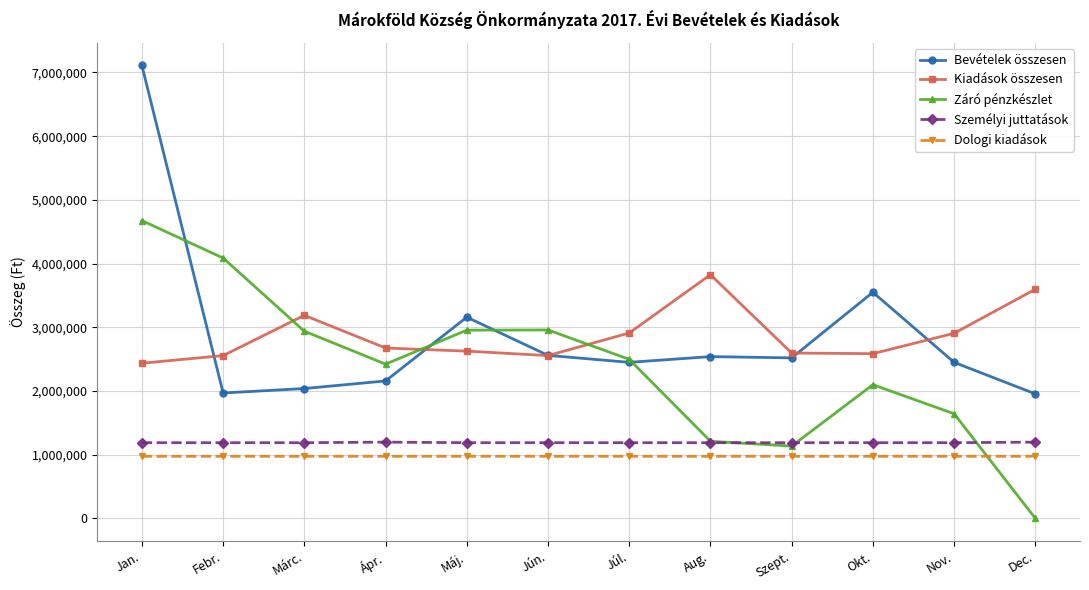

True or false: Kiadások összesen and Záró pénzkészlet cross at least once.

True